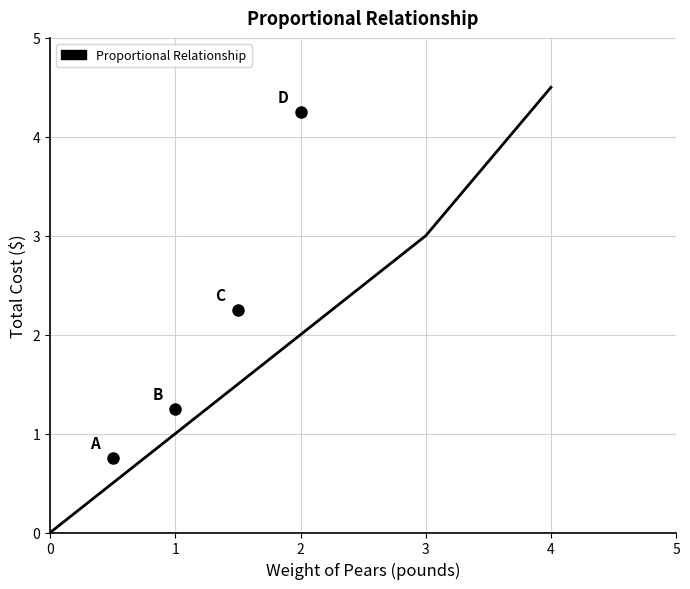

How many values are below 2?

2